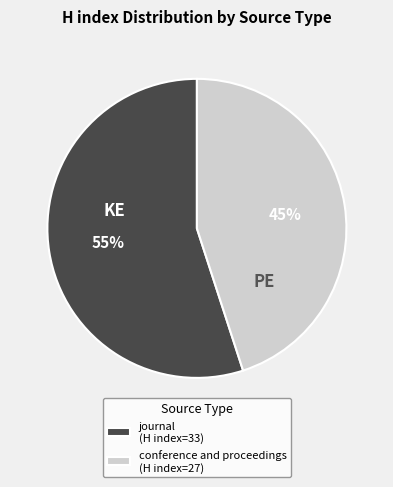

Approximately how many times larger is the value at journal (H index=33) compared to conference and proceedings (H index=27)?

1.2